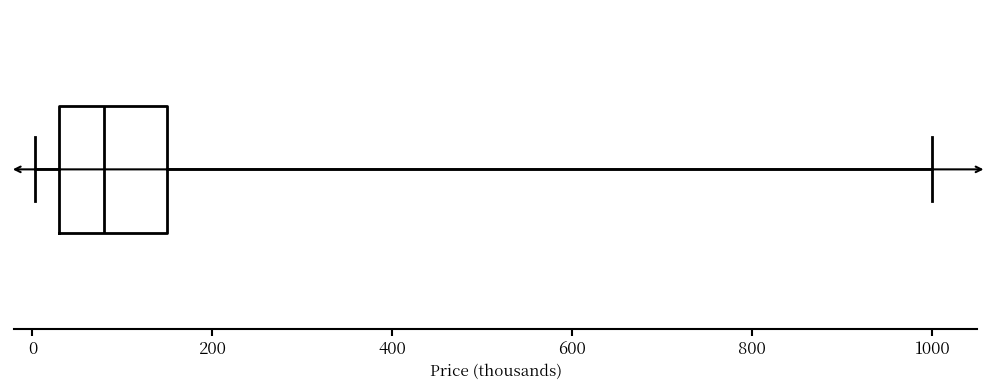

Read this box plot against the x-axis: the position of the median line, the range covered by the box, and the ends of both whiskers. The values are not printed on the chart, so give them approximately, as read against the axis.

median 80, box 20 to 140, whiskers 0 to 1000